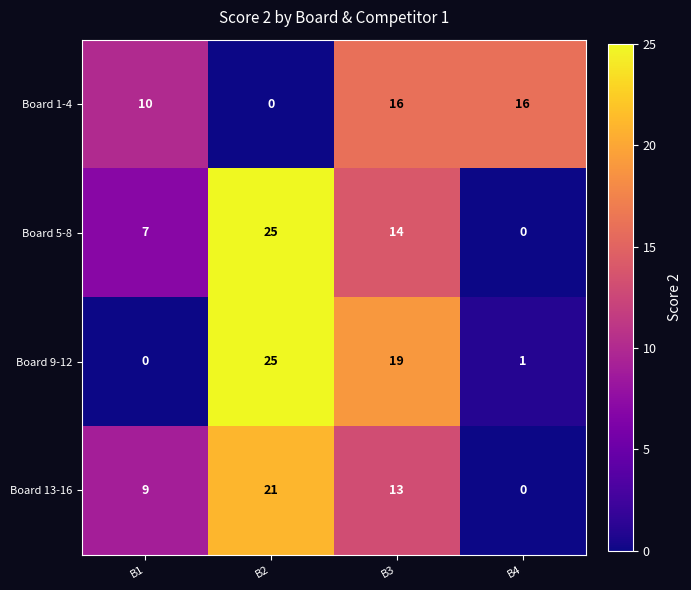

What is the total value across all series at B2?

71